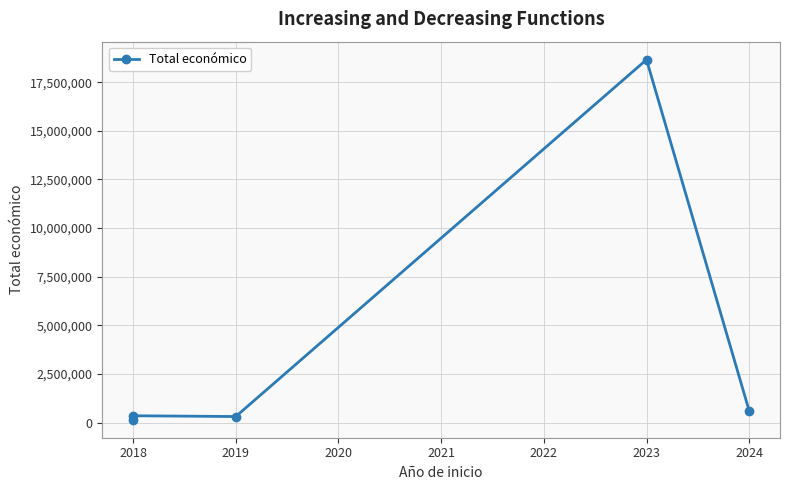

What is the maximum value shown in the chart?

18656636